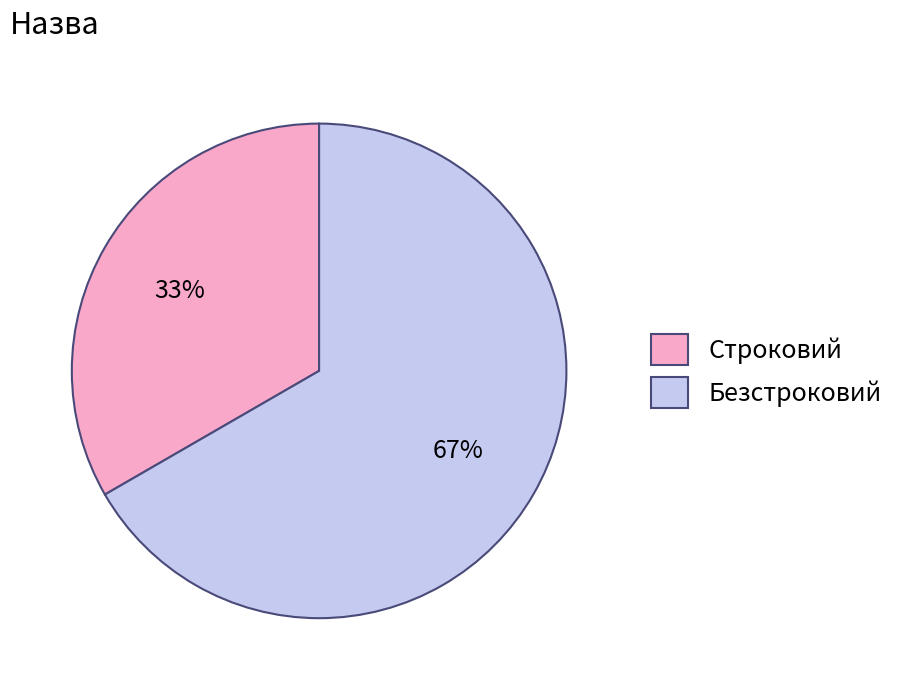

Combined, do Строковий and Безстроковий account for over 50%?

Yes